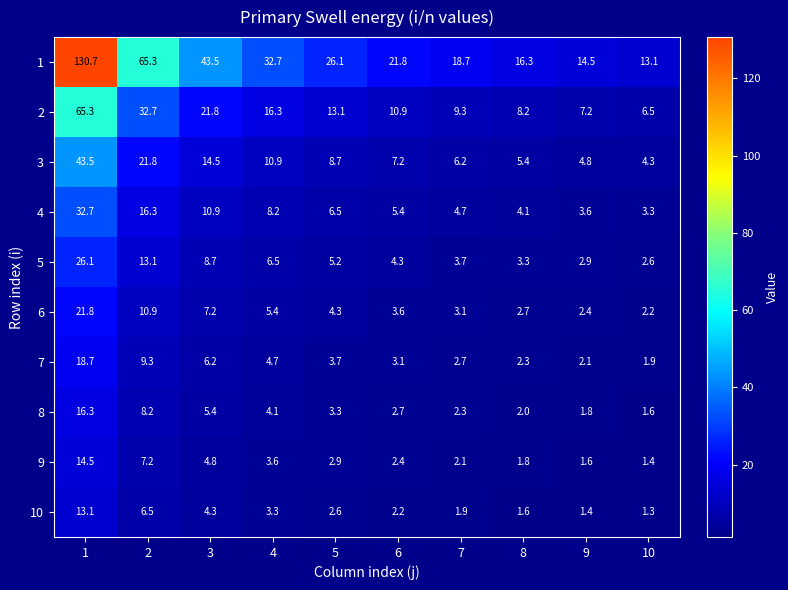

What is the maximum value shown in the chart?

130.7